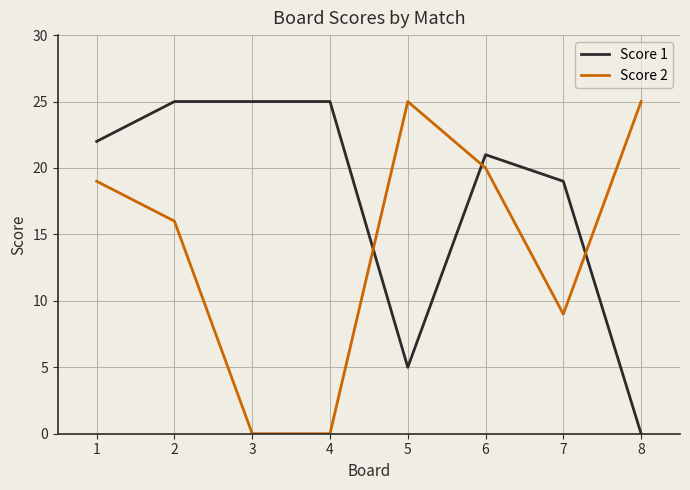

What is the sum of the Score 2 values at 6 and 3?

20